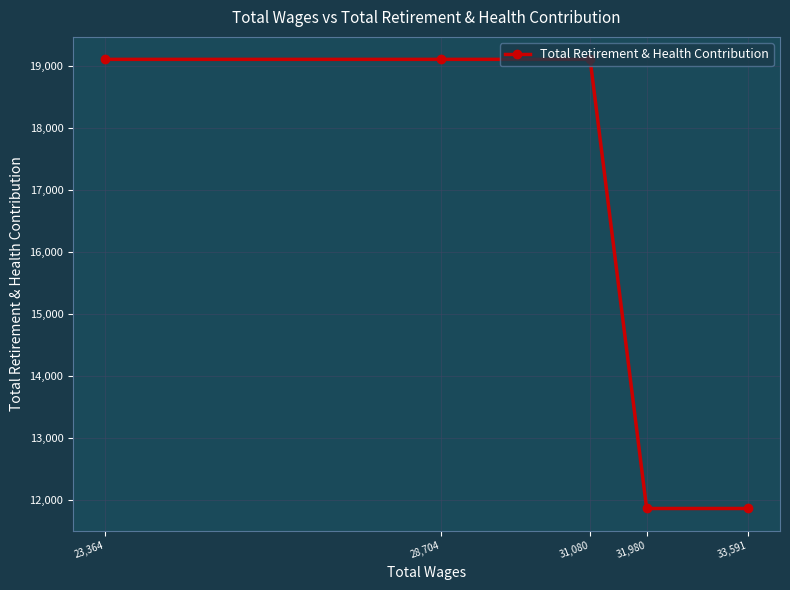

True or false: the data shows 2639 at 31,980.

False